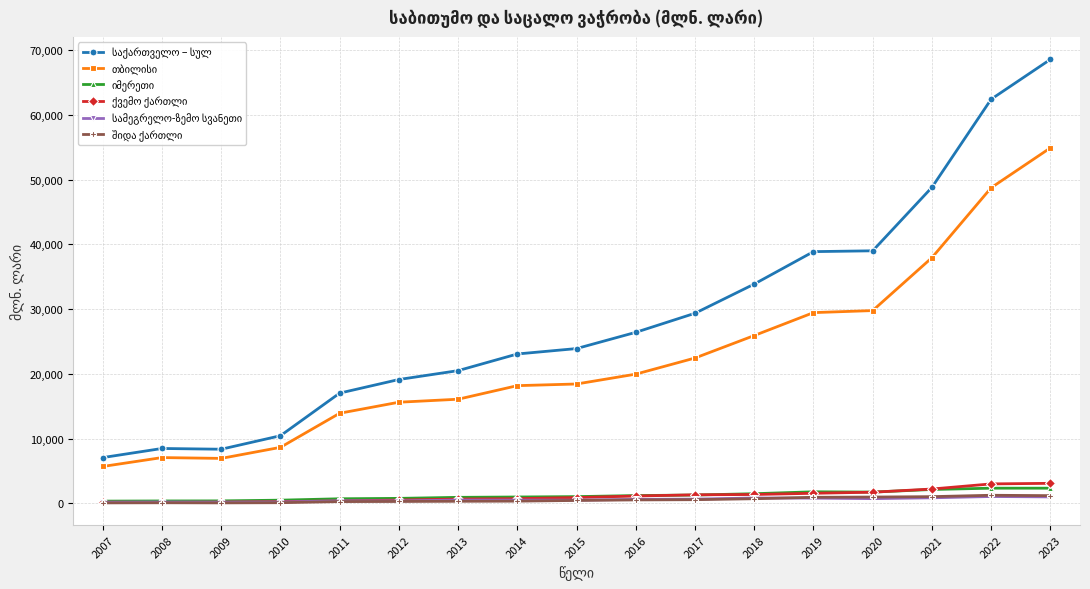

At how many categories does at least one series exceed 52295?

2